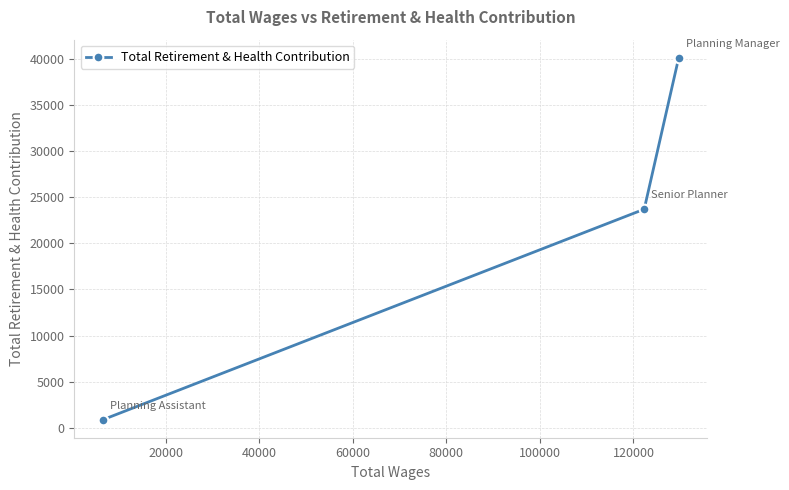

What is the smallest value displayed?

868